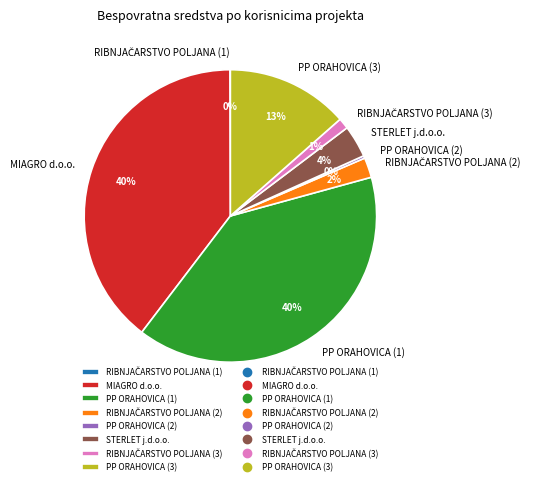

The PP ORAHOVICA (1) slice represents 40% of the pie. True or false?

True